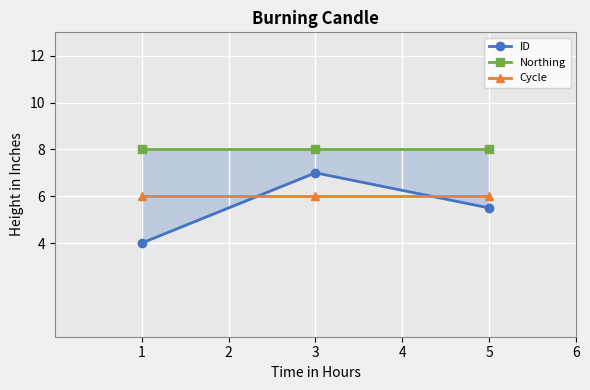

Which label corresponds to the smallest value in the chart?

1